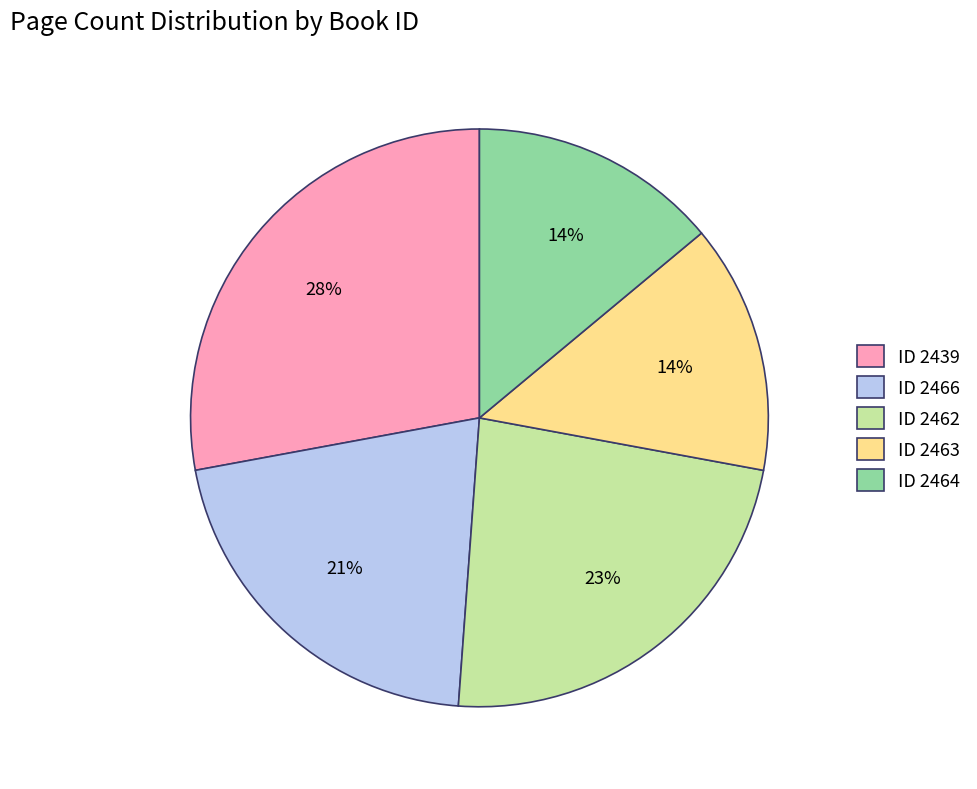

The ID 2462 slice represents 23% of the pie. True or false?

True